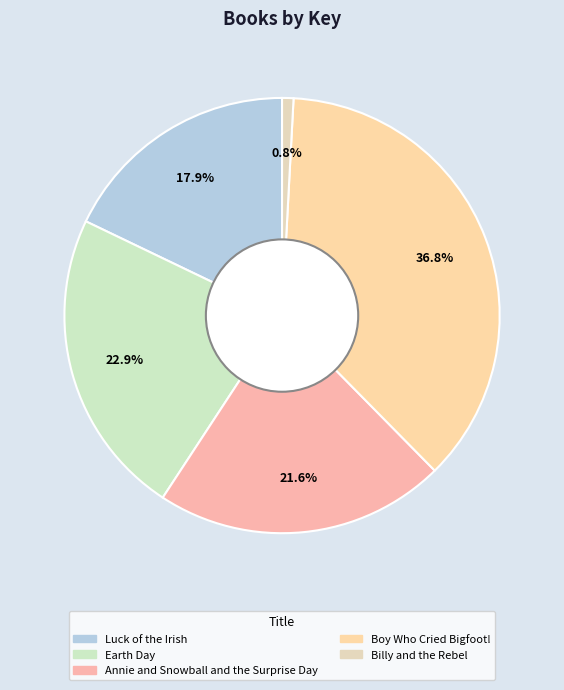

Which has a higher value, Annie and Snowball and the Surprise Day or Boy Who Cried Bigfoot!?

Boy Who Cried Bigfoot!